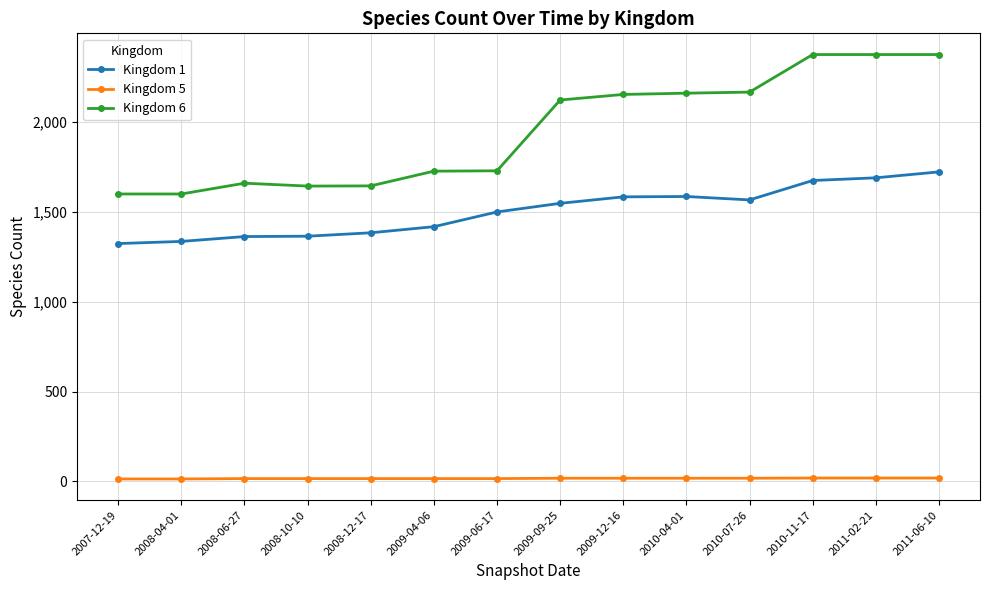

What are all the series names shown in the legend?

Kingdom 1, Kingdom 5, Kingdom 6